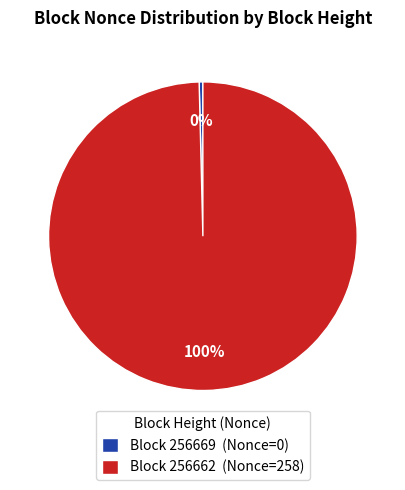

Does any single category account for the majority?

Yes